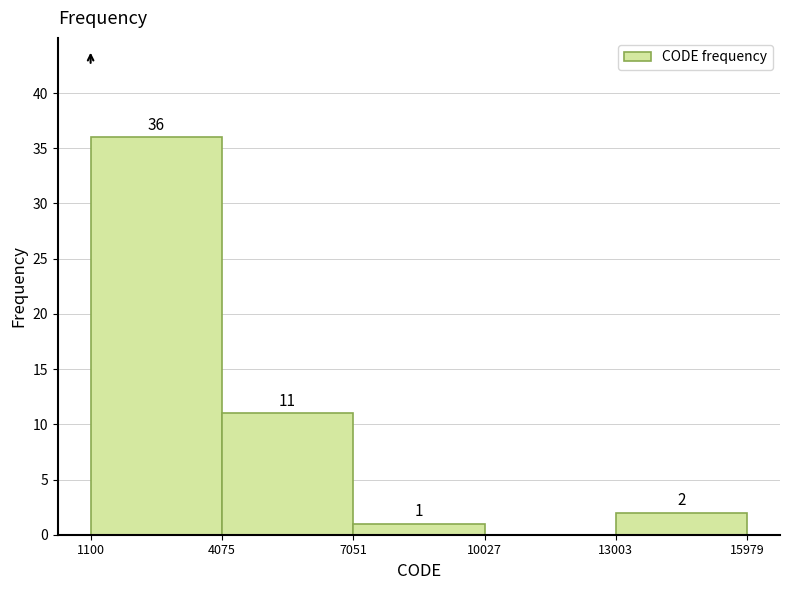

Over which range of the x-axis is the bar tallest?

1100 to 4075